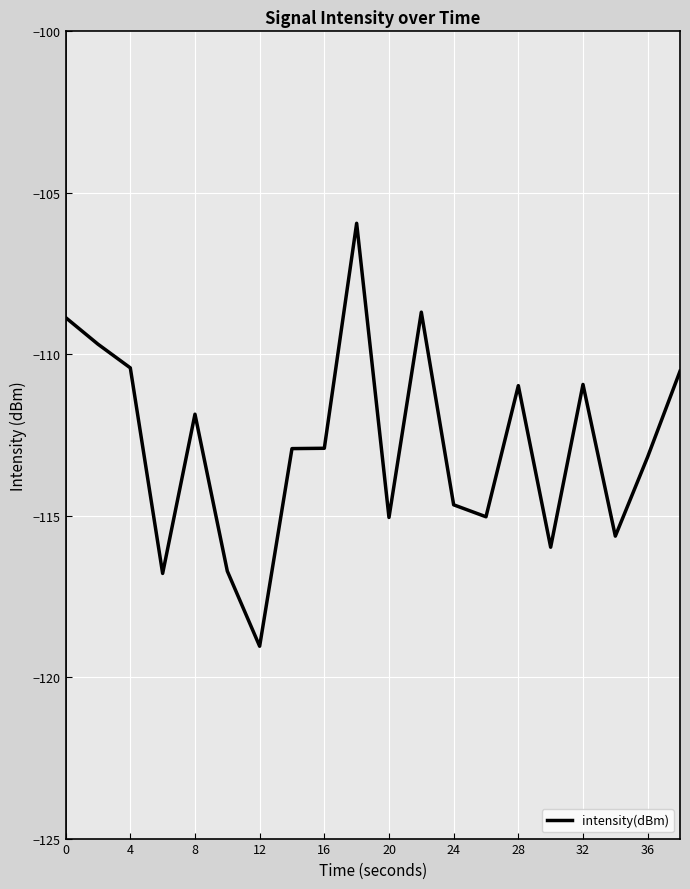

What is the greatest value displayed?

-105.9